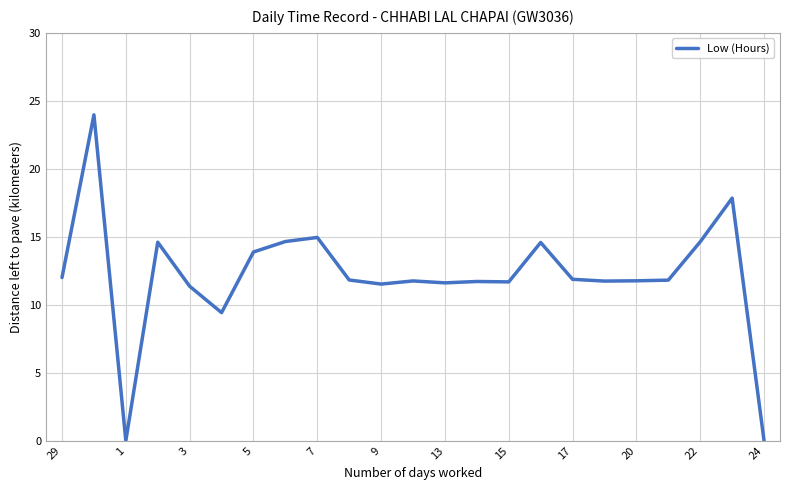

How many lines are shown in the chart?

1